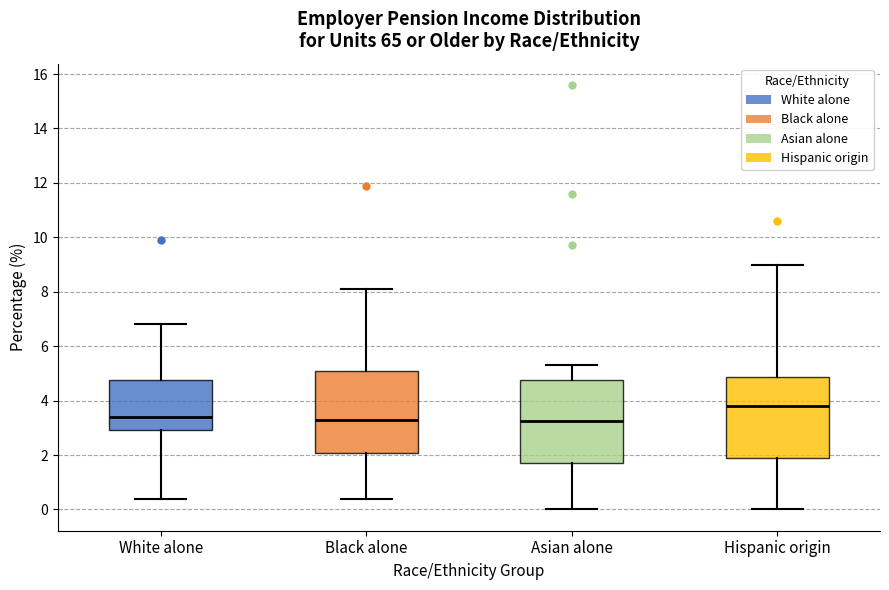

Where is the lower edge of the box for Hispanic origin on the y-axis? The values are not printed on the chart, so give them approximately, as read against the axis.

1.8